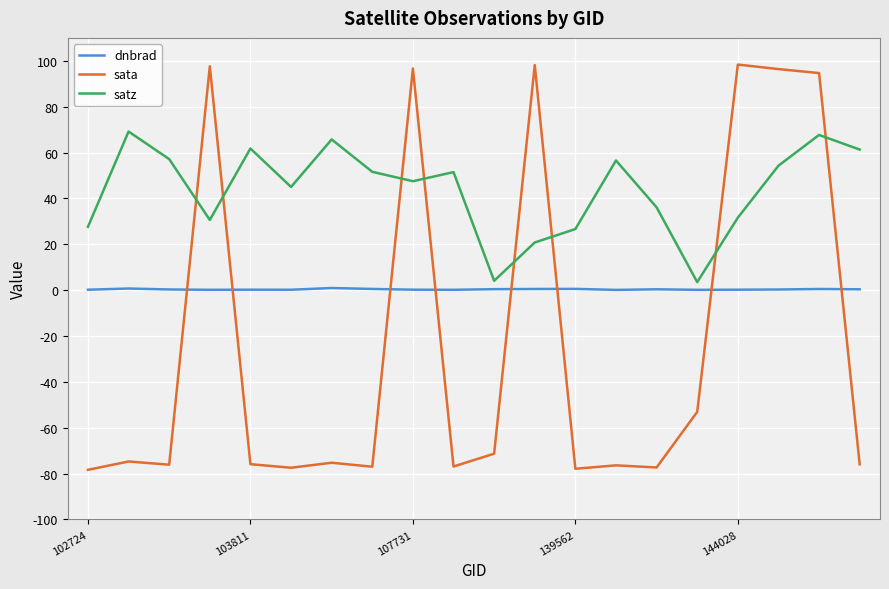

True or false: dnbrad and sata intersect in this chart.

True